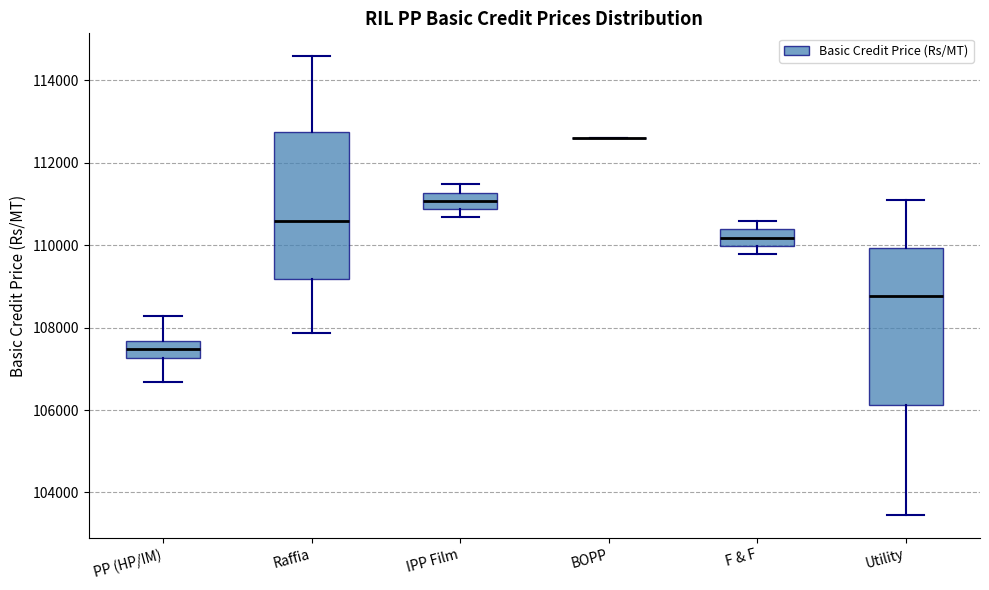

Reading left to right, read every box against the y-axis: the position of its median line, the range the box covers, and the ends of its whiskers. The values are not printed on the chart, so give them approximately, as read against the axis.

PP (HP/IM): median 107400, box 107200 to 107600, whiskers 106600 to 108200
Raffia: median 110600, box 109200 to 112800, whiskers 107800 to 114600
IPP Film: median 111000, box 110800 to 111200, whiskers 110600 to 111400
BOPP: box collapsed to a line at 112600, whiskers 112600 to 112600
F & F: median 110200, box 110000 to 110400, whiskers 109800 to 110600
Utility: median 108800, box 106200 to 110000, whiskers 103400 to 111200